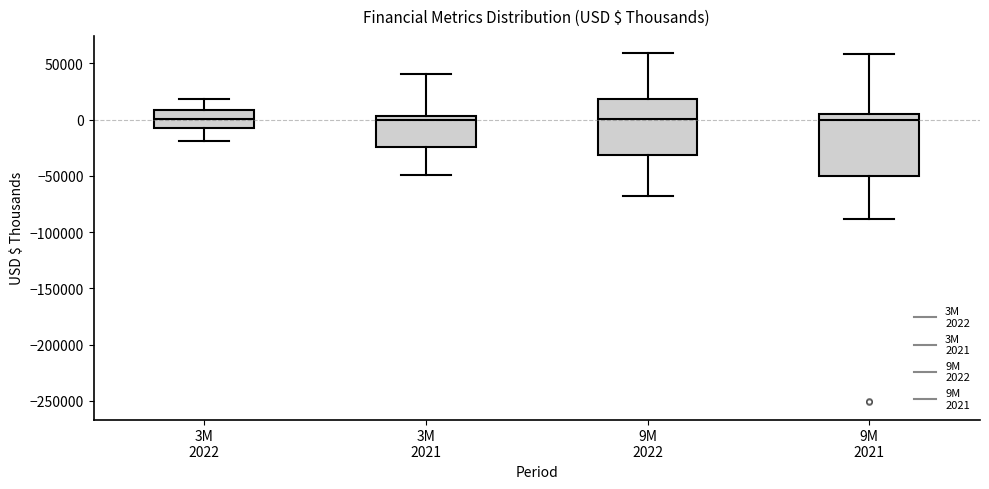

Which box is the tallest, from its lower edge to its upper edge?

9M 2021